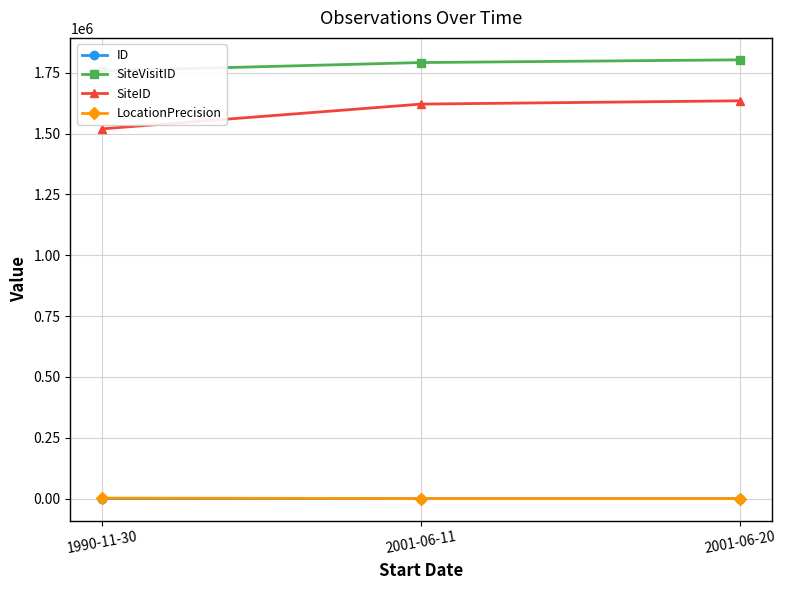

How many categories are shown in the chart?

3